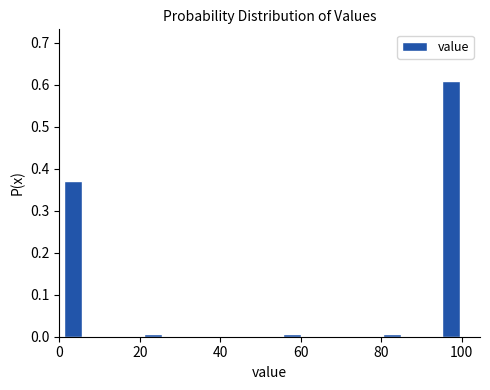

Read against the x-axis, roughly where is the centre of the tallest bar?

98